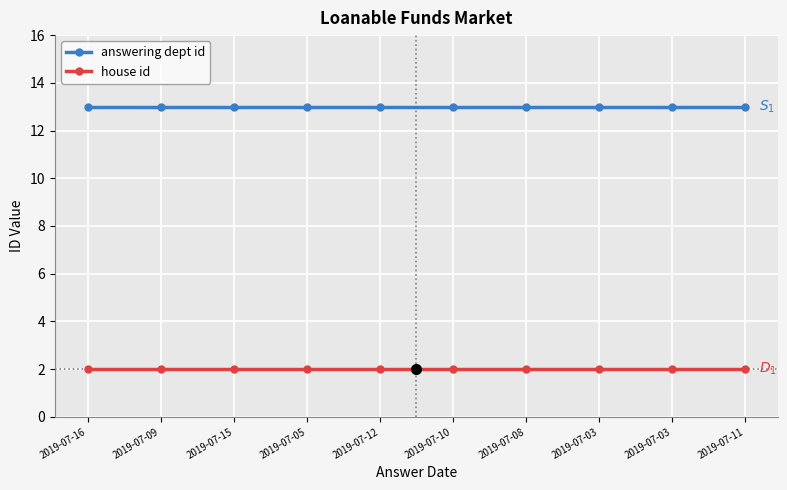

True or false: answering dept id and house id intersect in this chart.

False